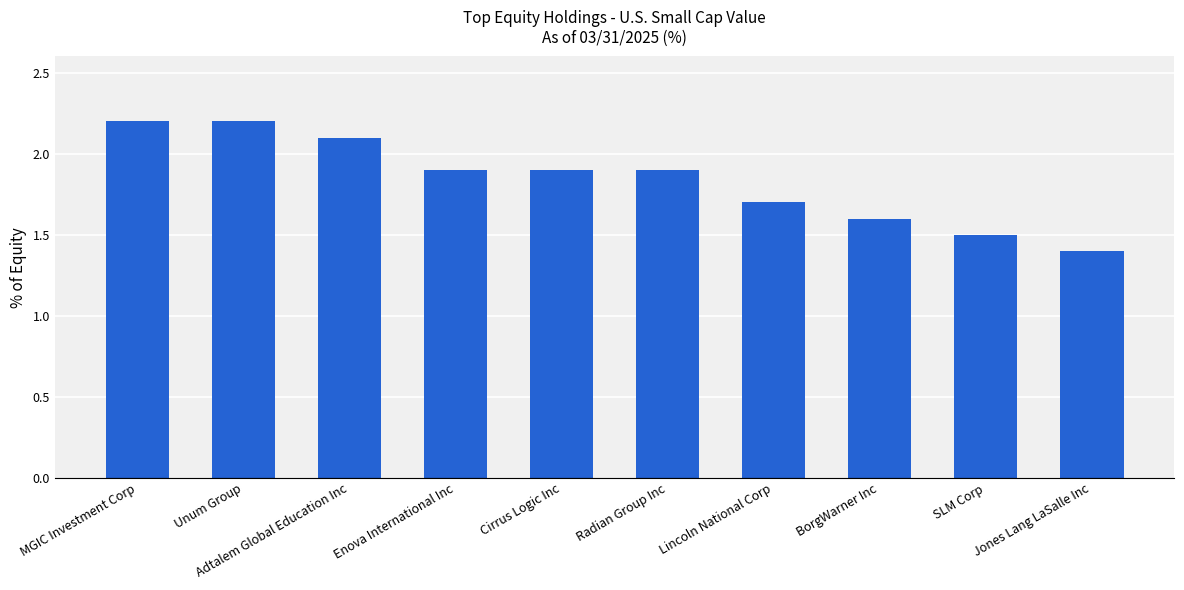

What is the difference between the values at SLM Corp and MGIC Investment Corp?

0.7